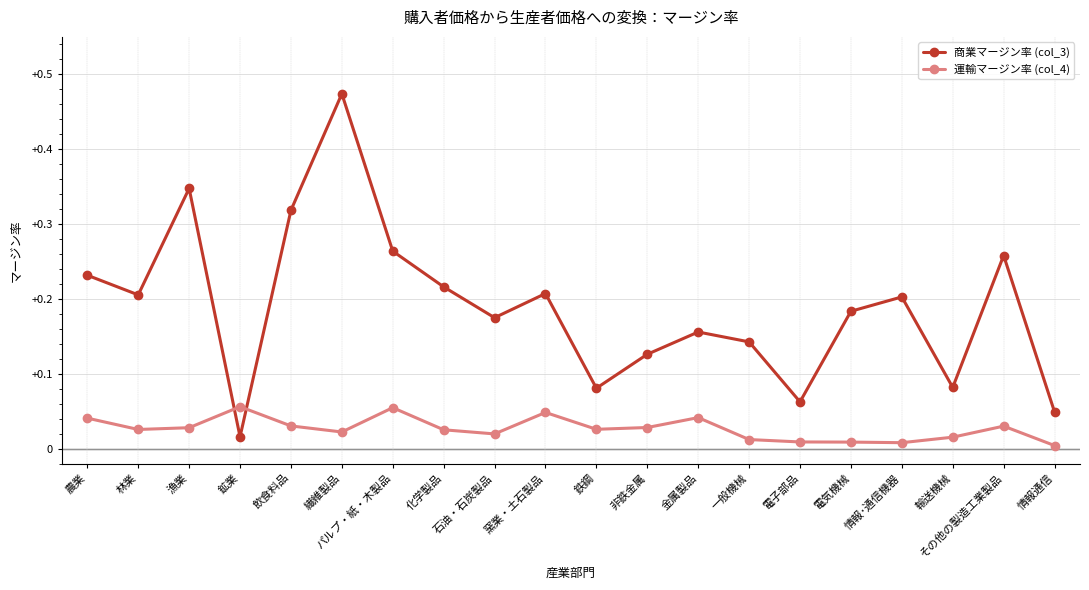

At which category is the sum across all series the highest?

繊維製品